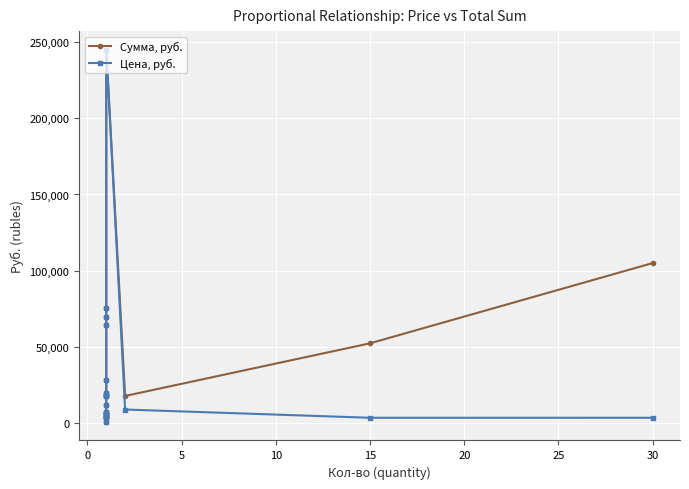

At how many categories does at least one series exceed 143523?

1